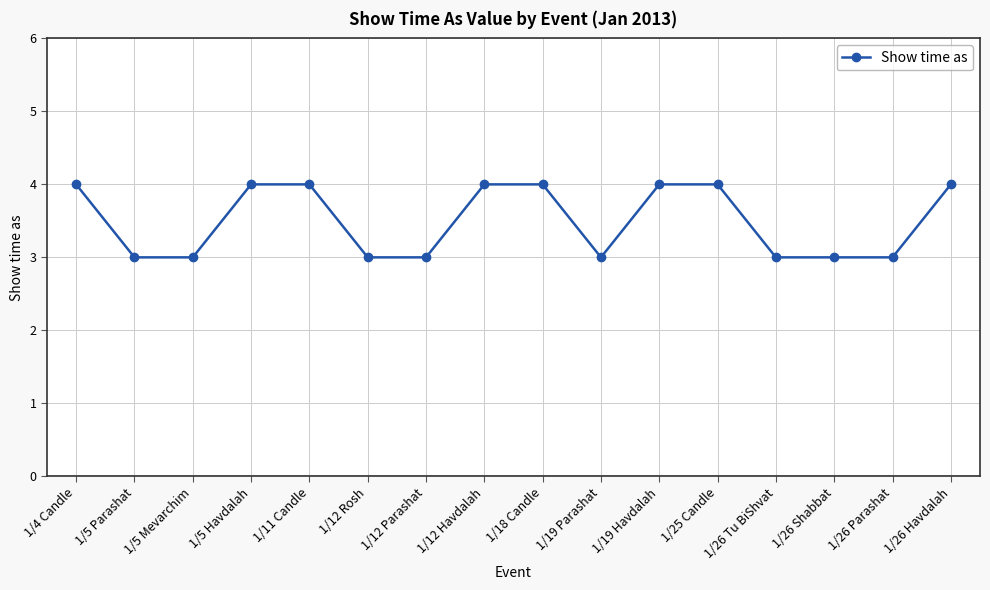

Which has a higher value, 1/18 Candle or 1/5 Mevarchim?

1/18 Candle